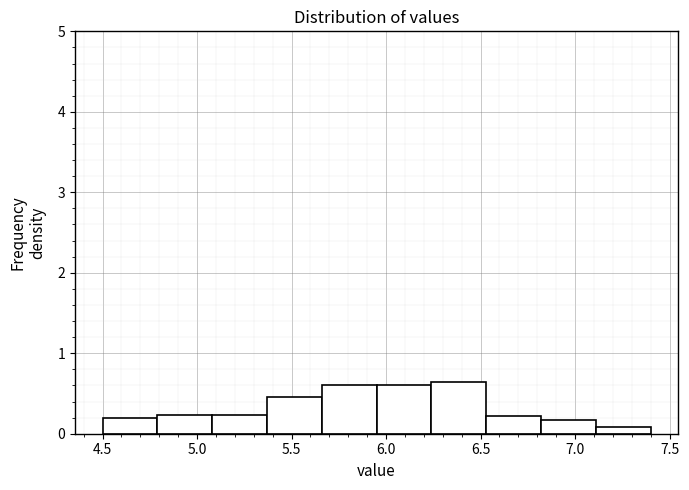

Reading left to right, list every bar in this chart as the range it spans on the x-axis followed by its height. Neither the bar edges nor the heights are printed on the chart, so give them approximately, as read against the axes.

4.50 to 4.79: 0.2
4.79 to 5.08: 0.2
5.08 to 5.37: 0.2
5.37 to 5.66: 0.5
5.66 to 5.95: 0.6
5.95 to 6.24: 0.6
6.24 to 6.53: 0.6
6.53 to 6.82: 0.2
6.82 to 7.11: 0.2
7.11 to 7.40: under 0.1